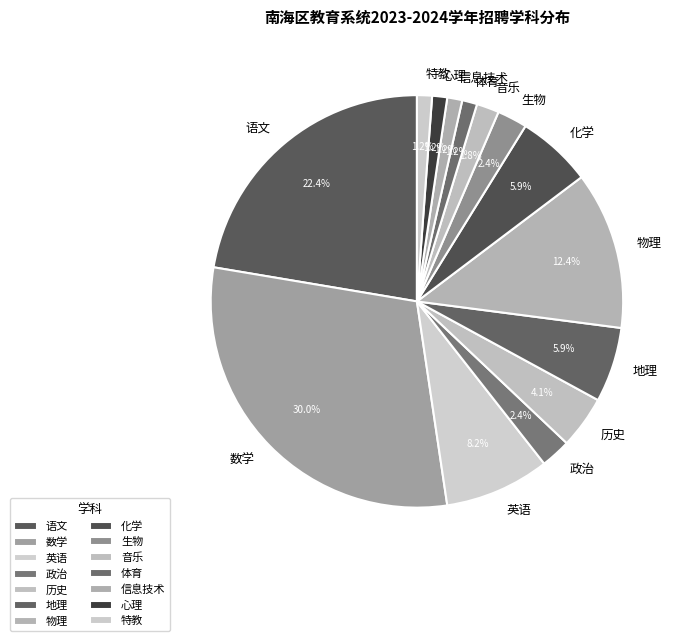

What percentage do 音乐 and 语文 together represent?

24.1%